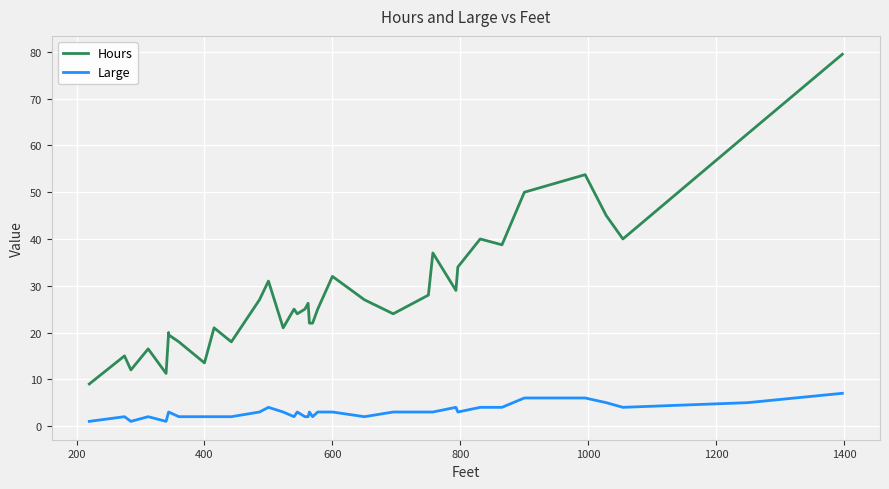

True or false: Hours and Large cross at least once.

False